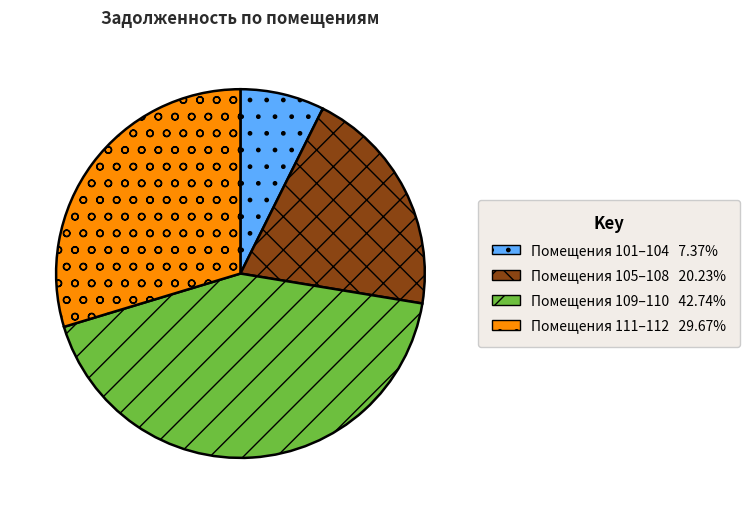

Does any single category account for the majority?

No